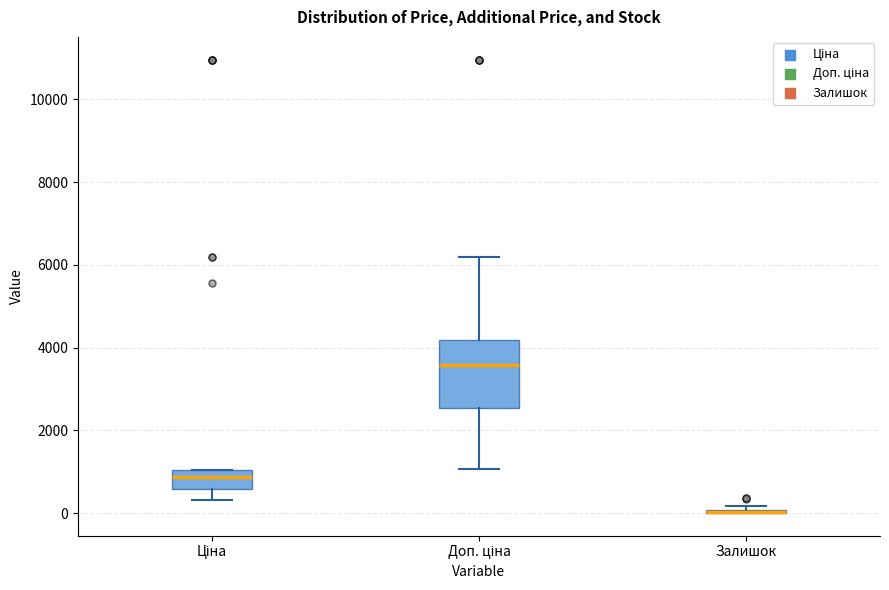

Reading left to right, read every box against the y-axis: the position of its median line, the range the box covers, and the ends of its whiskers. The values are not printed on the chart, so give them approximately, as read against the axis.

Ціна: median 800, box 600 to 1000, whiskers 400 to 1000
Доп. ціна: median 3600, box 2600 to 4200, whiskers 1000 to 6200
Залишок: box collapsed to a line at 0, whiskers 0 to 200